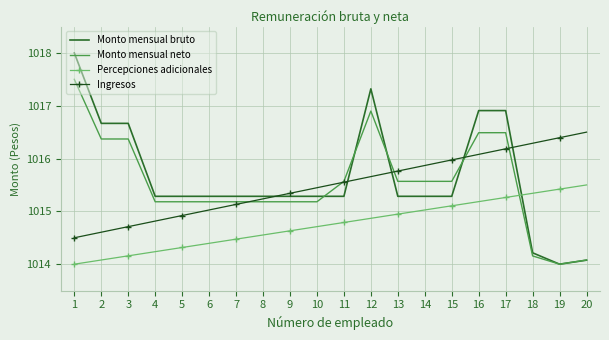

List the series in order of their peak value, lowest first.

Percepciones adicionales, Ingresos, Monto mensual neto, Monto mensual bruto